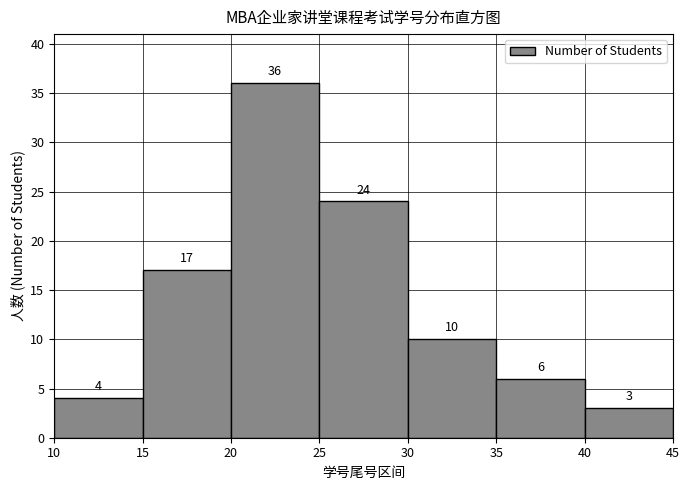

Reading left to right, list every bar in this chart as the range it spans on the x-axis followed by its height.

10 to 15: 4
15 to 20: 17
20 to 25: 36
25 to 30: 24
30 to 35: 10
35 to 40: 6
40 to 45: 3